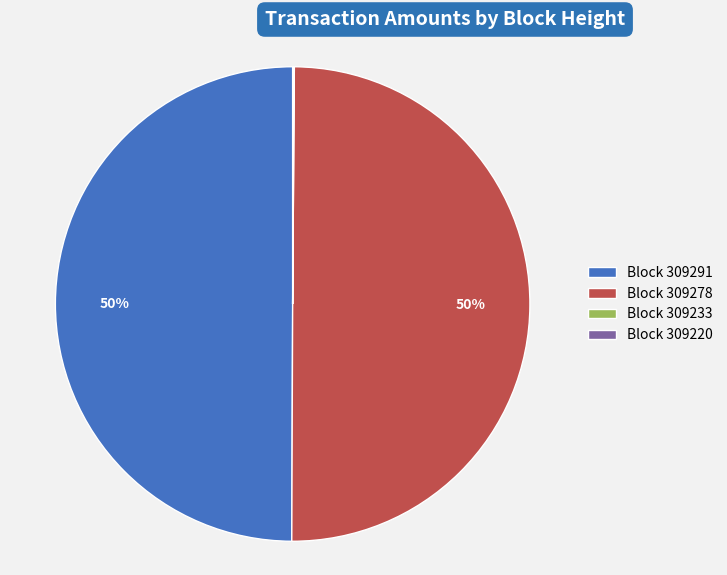

True or false: Block 309291 accounts for 50% of the total.

True